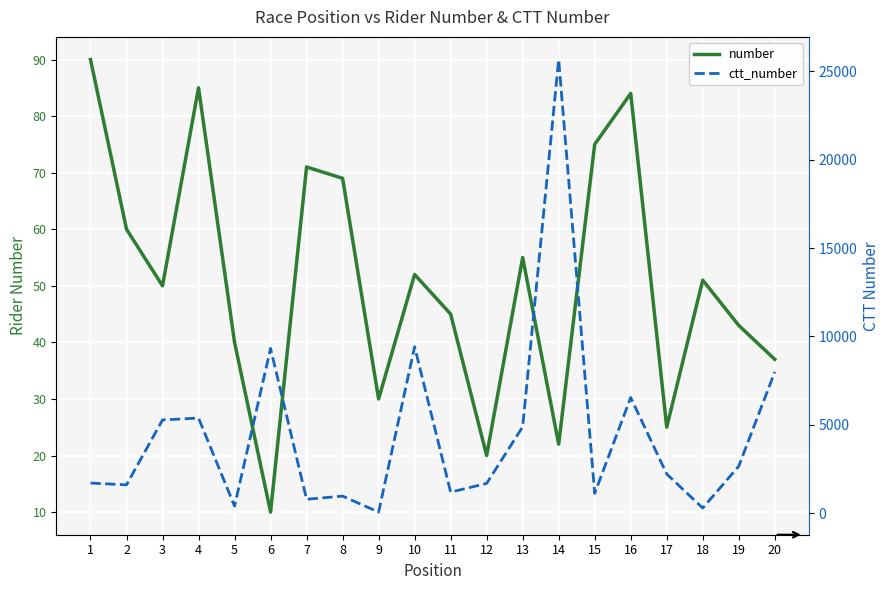

What is the value of the ctt_number point at the 13th from the left?

4886